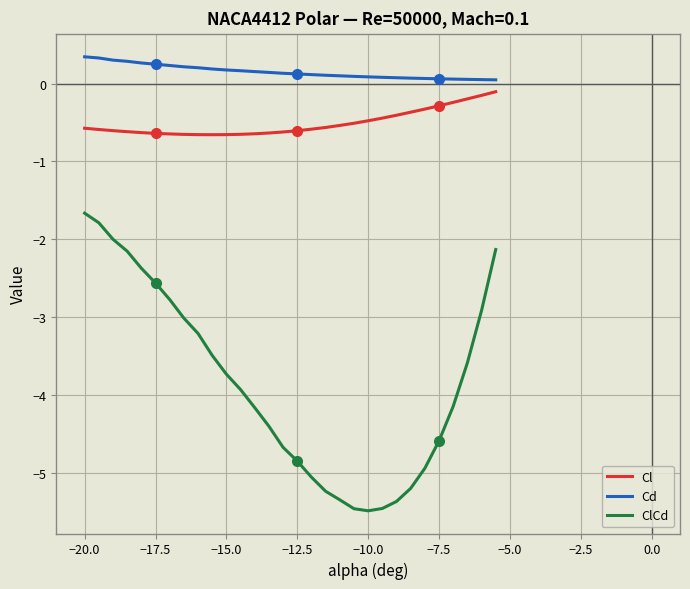

Does the chart display data point markers on the line(s)?

No